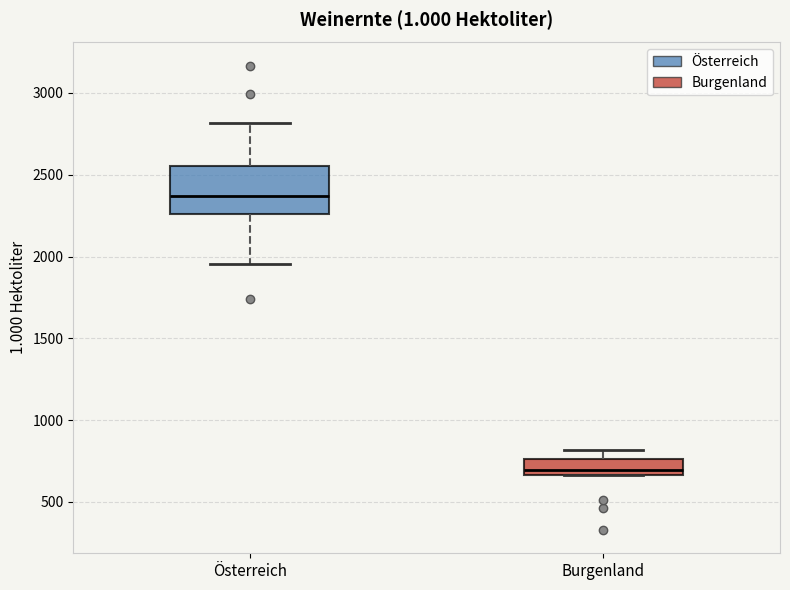

Which box is the tallest, from its lower edge to its upper edge?

Österreich